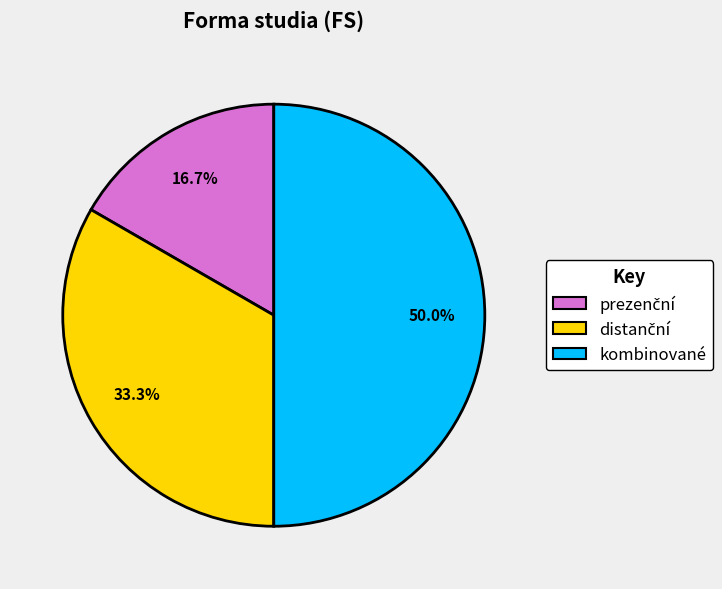

Count the number of slices in the pie.

3